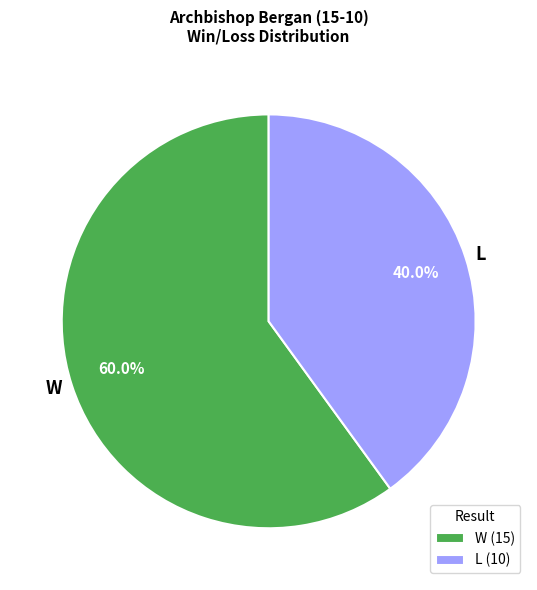

The W slice represents 47% of the pie. True or false?

False